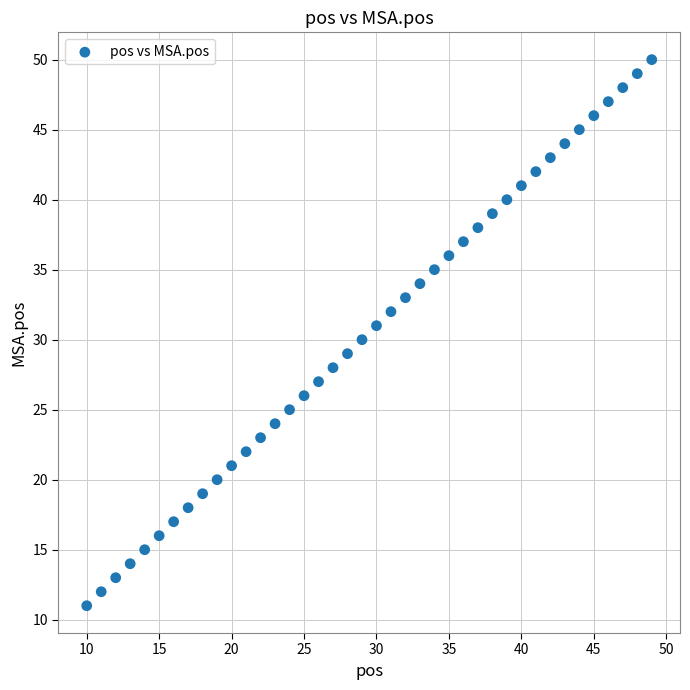

What is the range of Y values (max minus min)?

39